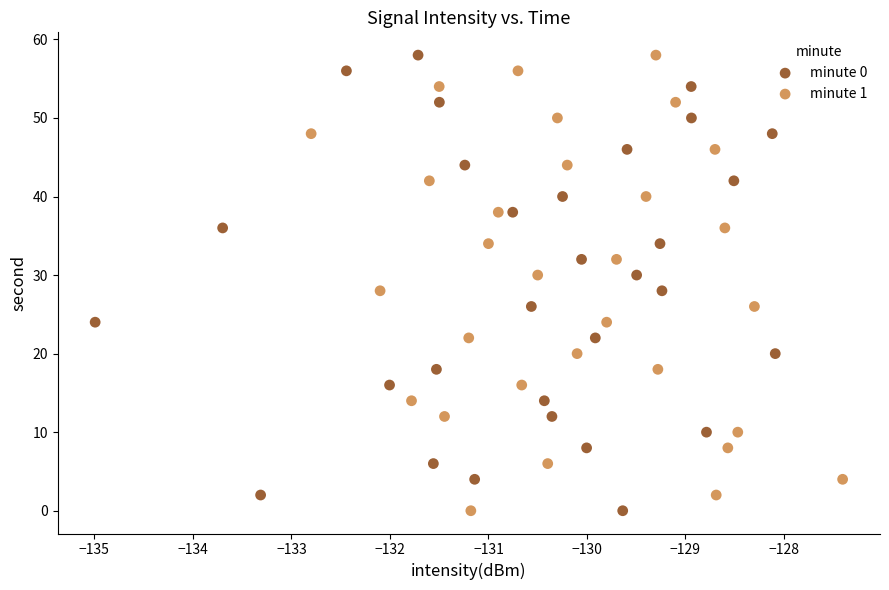

What are all the series names shown in the legend?

minute 0, minute 1